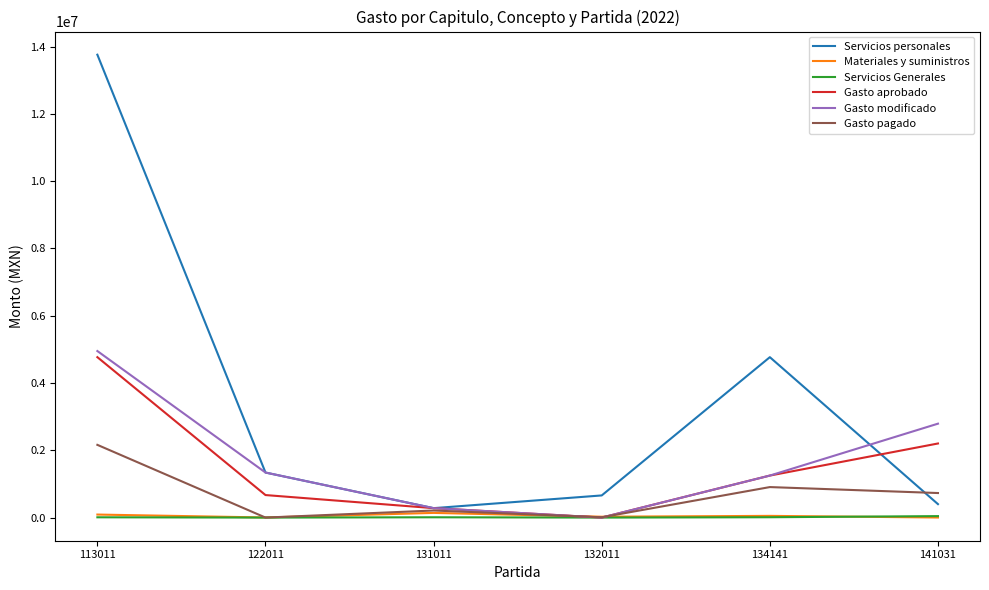

Which series has the largest total across all categories?

Servicios personales